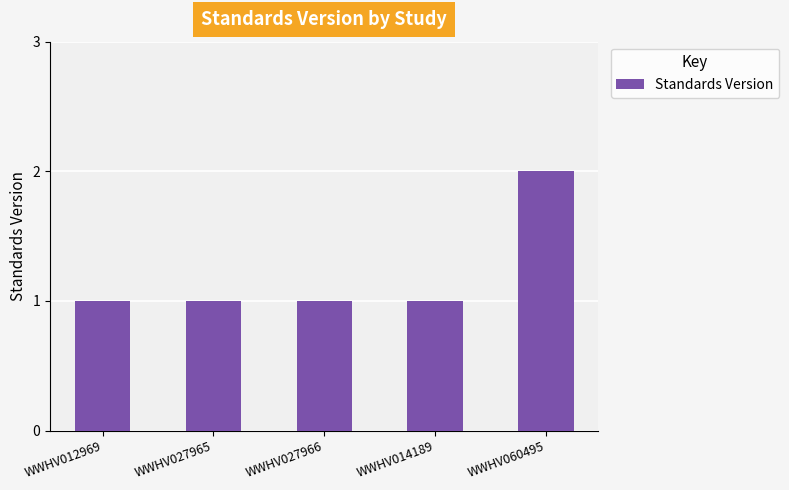

What is the value of the 4th bar from the left?

1